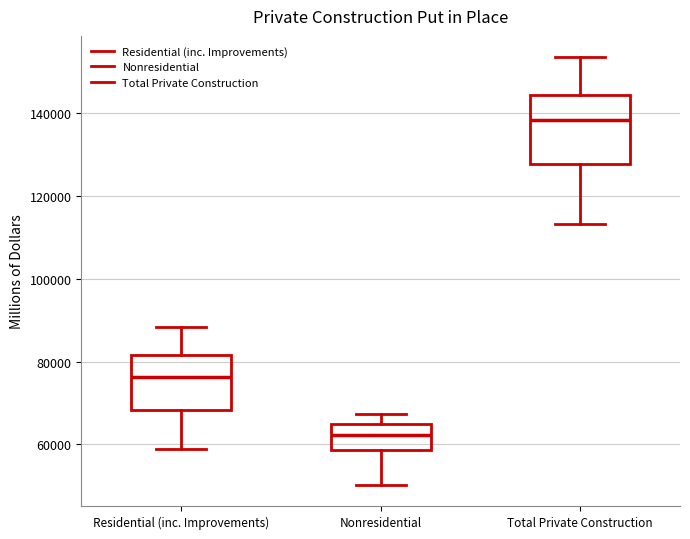

Comparing the boxes themselves (not the whiskers), which one is the tallest?

Total Private Construction